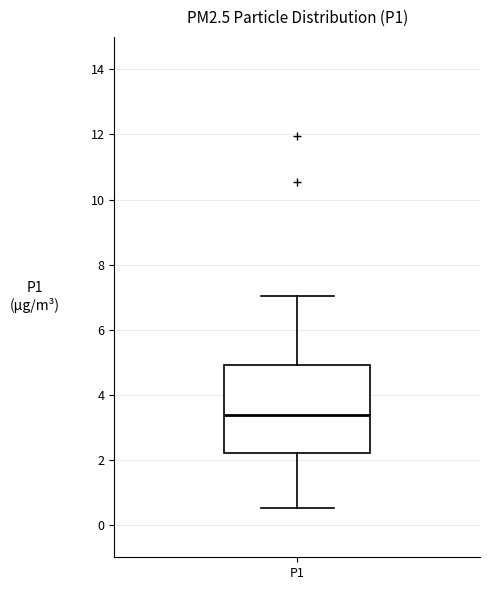

Where is the upper edge of the box for P1 on the y-axis? The values are not printed on the chart, so give them approximately, as read against the axis.

5.0